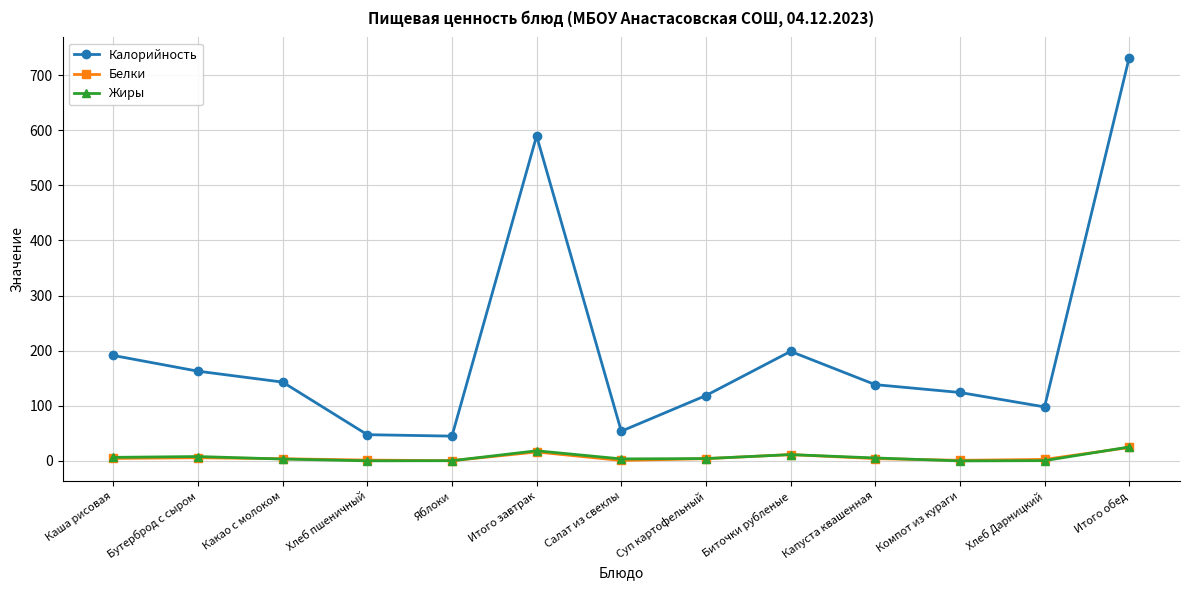

Between which two adjacent categories do Белки and Жиры first intersect?

Бутерброд с сыром and Какао с молоком